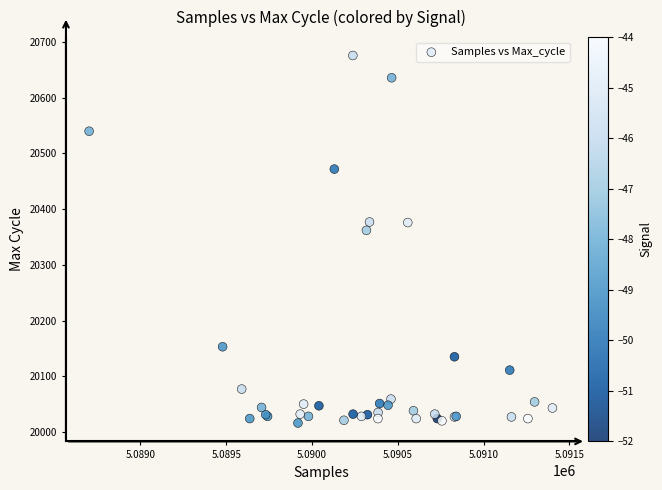

What Y value in the scatter plot is closest to 20346?

20362